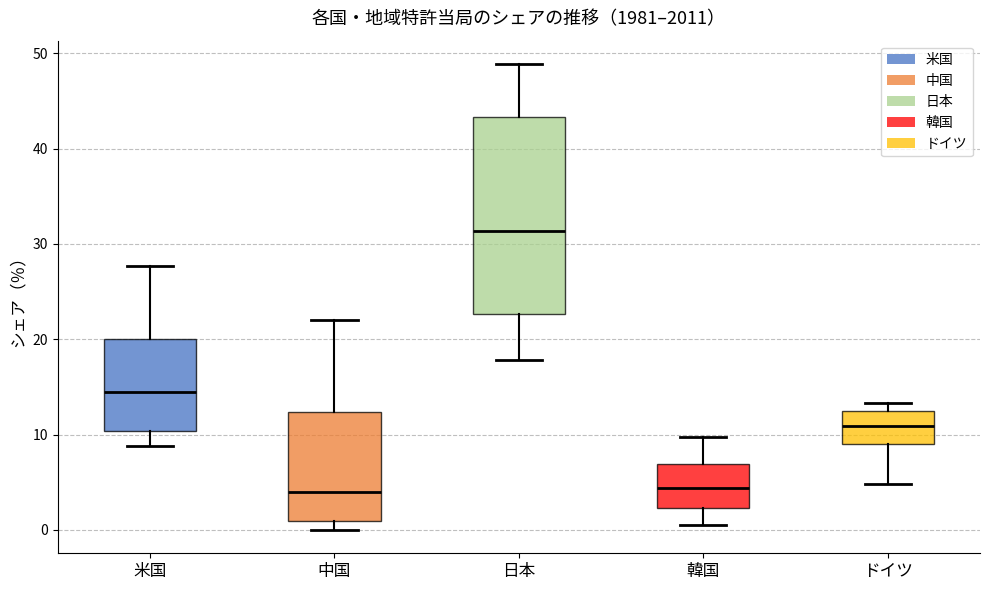

Reading left to right, transcribe this box plot: for each box, give where its median line is, the range the box spans, and where its two whiskers end, as read against the y-axis. The values are not printed on the chart, so give them approximately, as read against the axis.

米国: median 15, box 10 to 20, whiskers 9 to 28
中国: median 4, box 1 to 12, whiskers 0 to 22
日本: median 31, box 23 to 43, whiskers 18 to 49
韓国: median 4, box 2 to 7, whiskers 1 to 10
ドイツ: median 11, box 9 to 12, whiskers 5 to 13